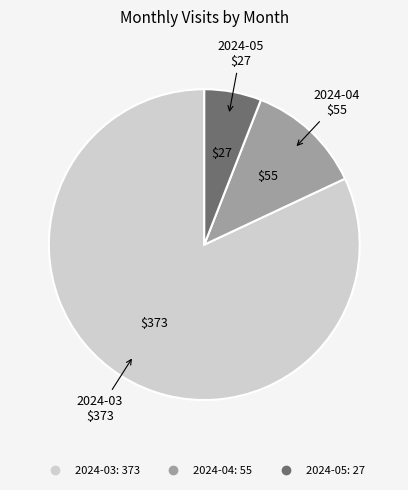

Is it true that 2024-04 is 12% of the pie?

True